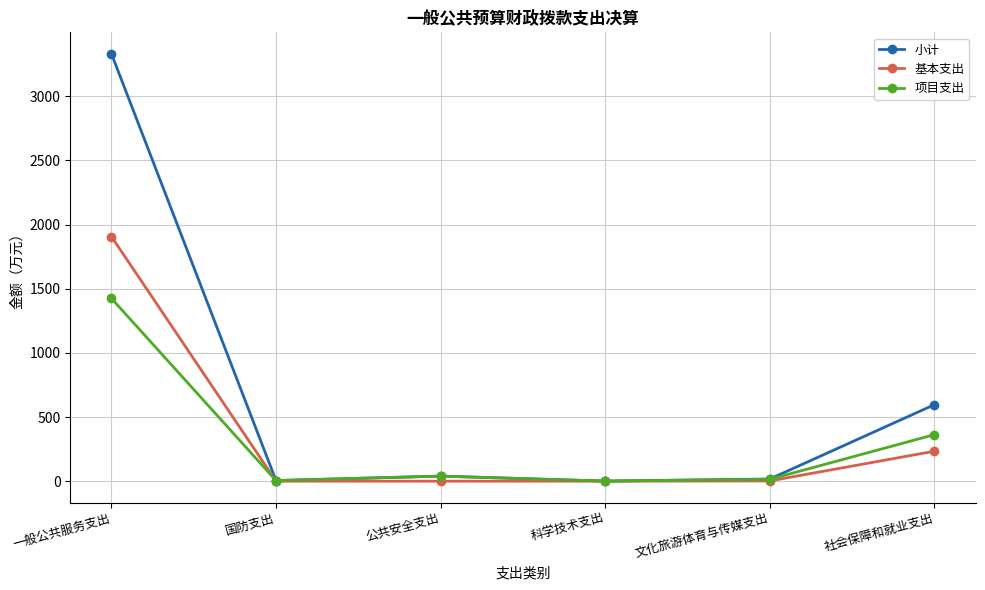

What is the difference between the maximum and minimum values in the 项目支出 series?

1423.8